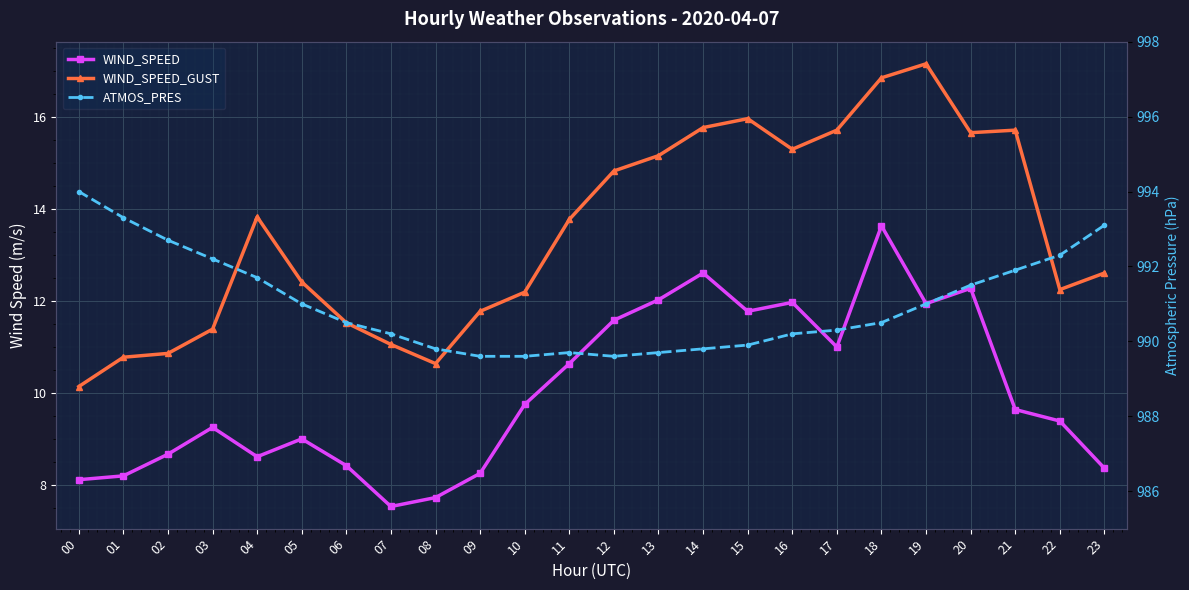

Which category has the highest value in the ATMOS_PRES series?

00